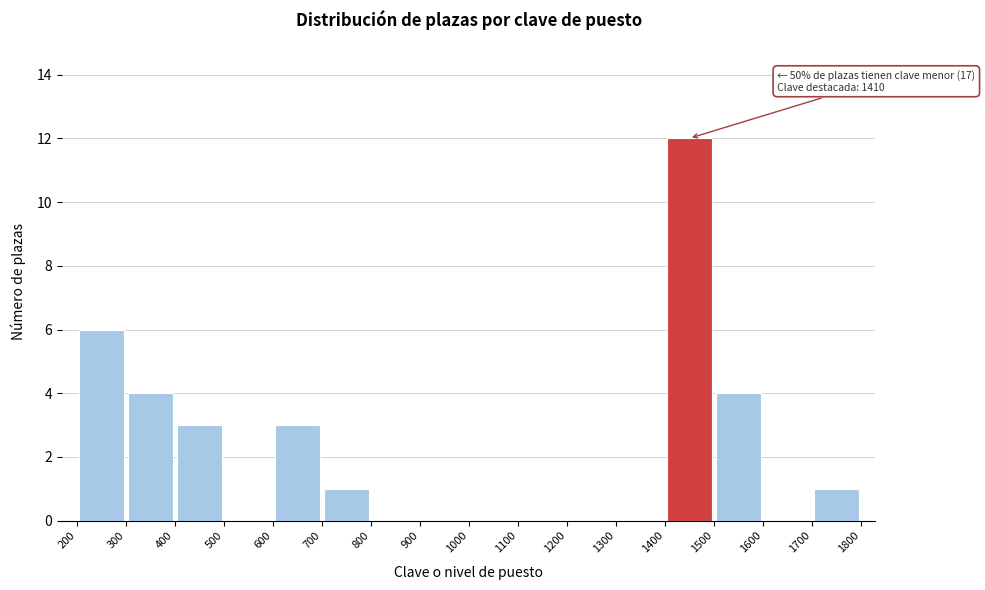

Which range on the x-axis has the tallest bar?

1400 to 1500